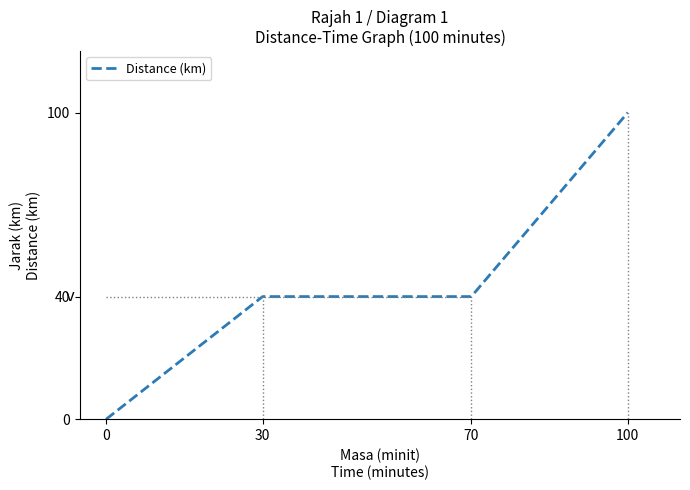

Rank the categories by value from highest to lowest.

100, 30, 70, 0